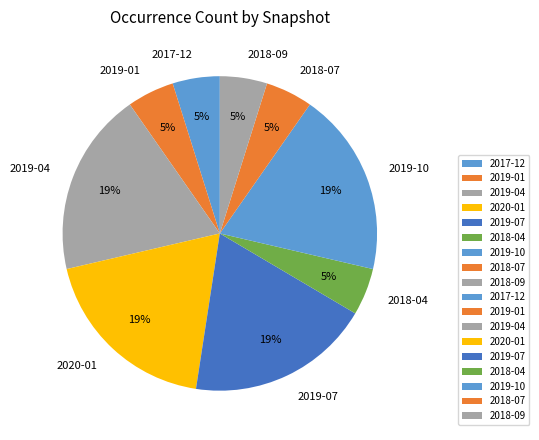

To the nearest percent, what is the combined percentage of 2019-01 and 2017-12?

10%